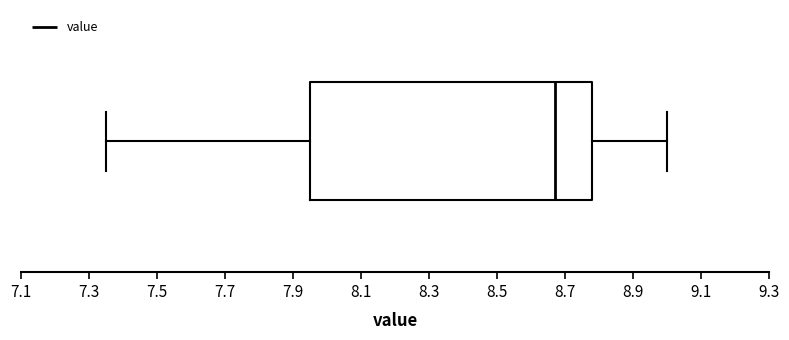

Transcribe this box plot: give where the median line is, the range the box spans, and where the two whiskers end, as read against the x-axis. The values are not printed on the chart, so give them approximately, as read against the axis.

median 8.68, box 7.96 to 8.78, whiskers 7.36 to 9.00